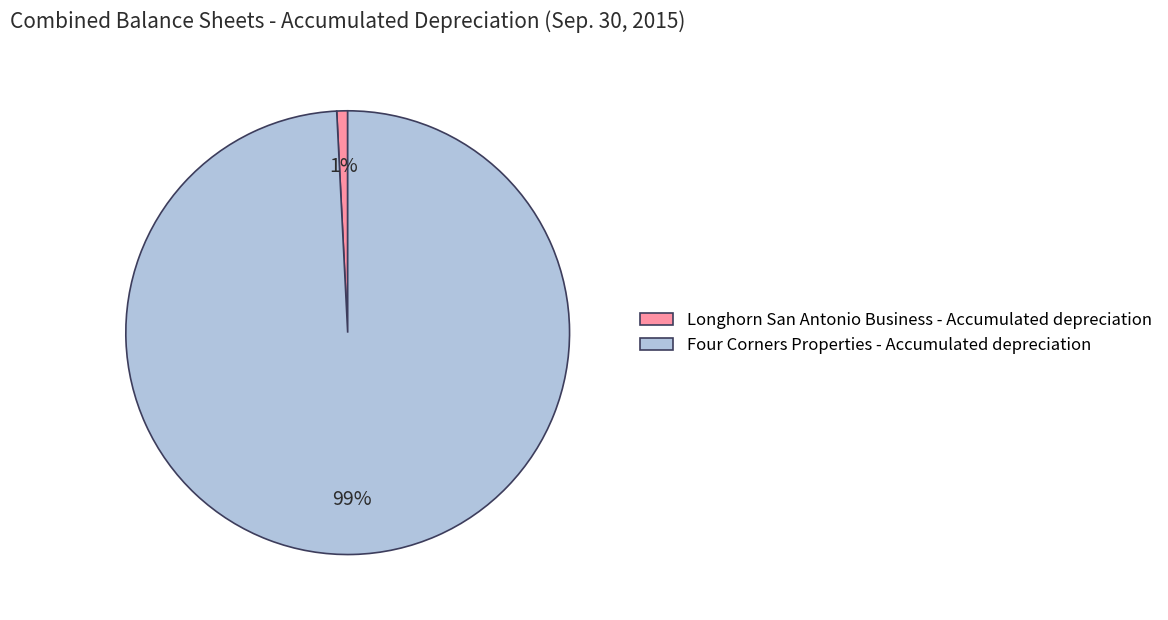

Between Longhorn San Antonio Business - Accumulated depreciation and Four Corners Properties - Accumulated depreciation, which is larger?

Four Corners Properties - Accumulated depreciation